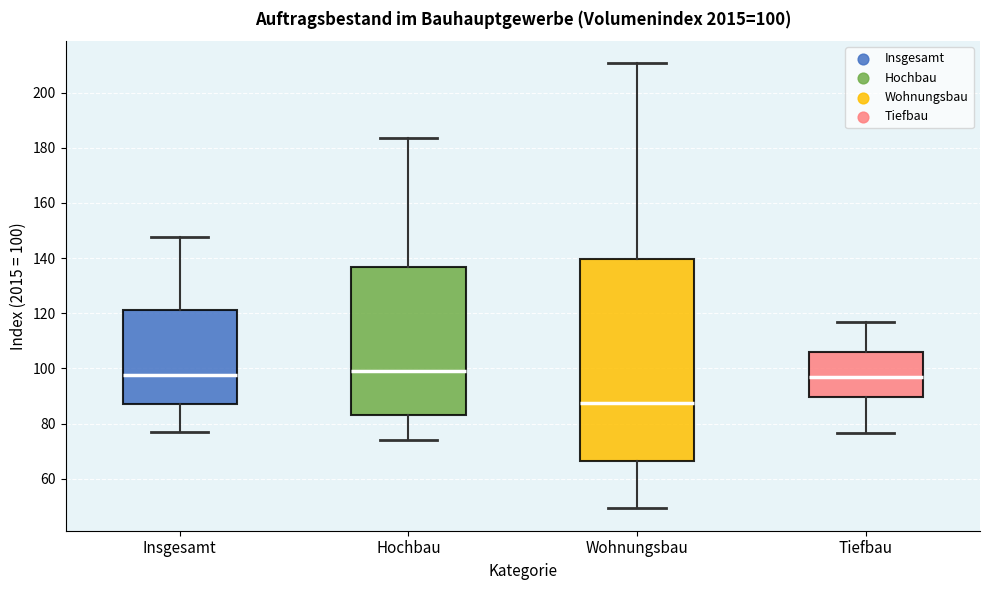

Comparing the boxes themselves (not the whiskers), which one is the tallest?

Wohnungsbau